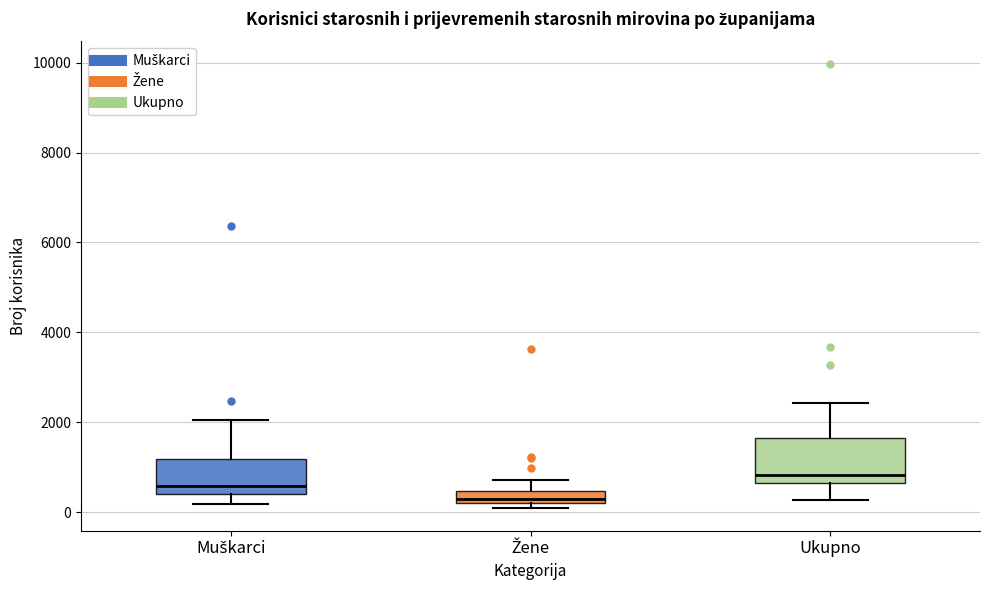

Where does the upper whisker of the box for Ukupno end on the y-axis? The values are not printed on the chart, so give them approximately, as read against the axis.

2400